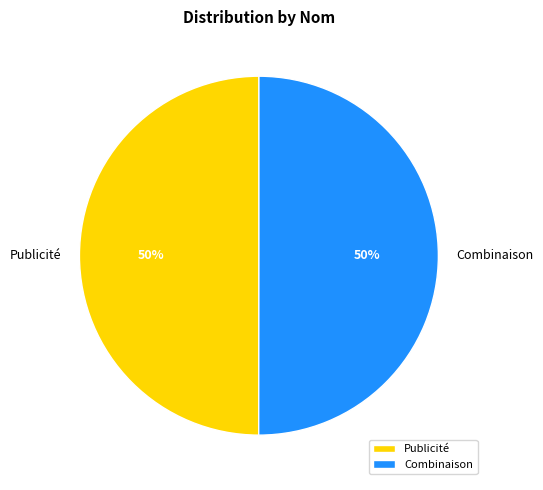

Do Publicité and Combinaison together represent more than half of the pie?

Yes